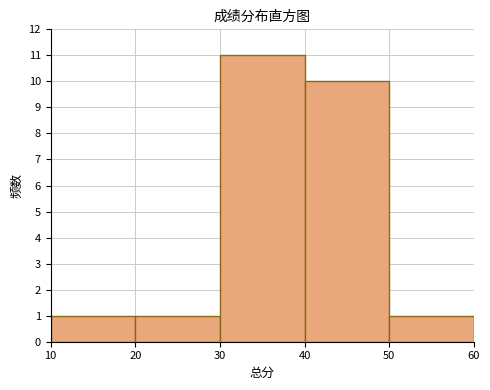

Which range on the x-axis has the tallest bar?

30 to 40